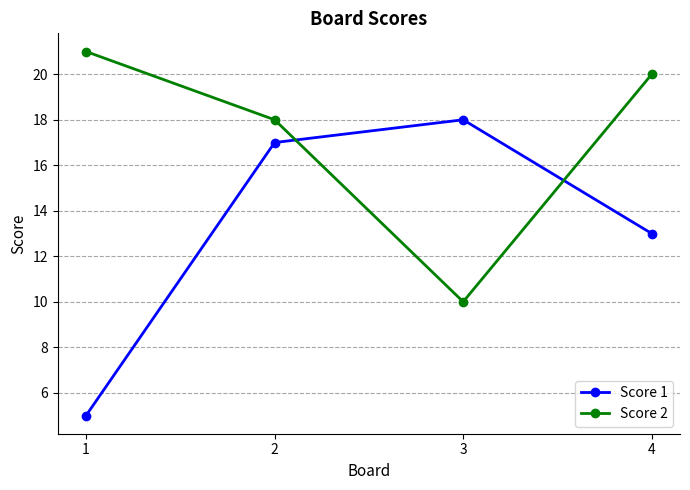

Between 1 and 4, which series saw the biggest shift?

Score 1